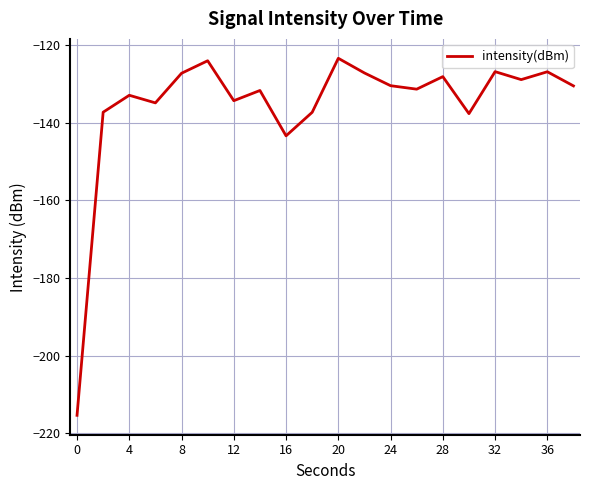

What is the difference between the maximum and minimum values?

92.0